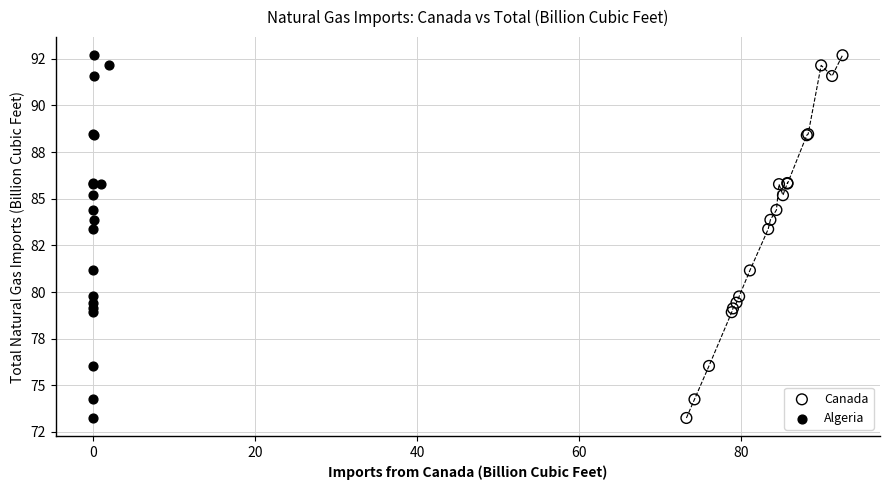

What are all the series names shown in the legend?

Canada, Algeria